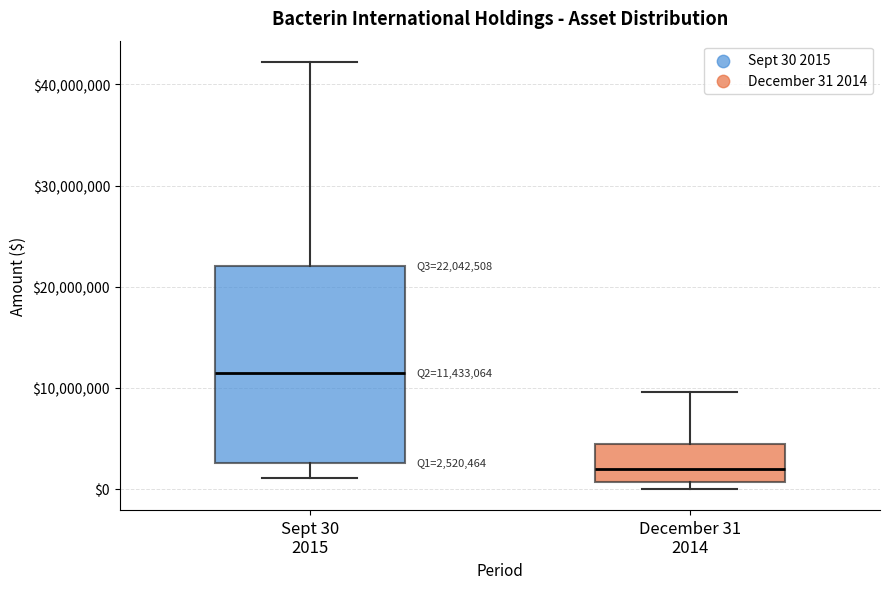

Which box is the tallest, from its lower edge to its upper edge?

Sept 30 2015